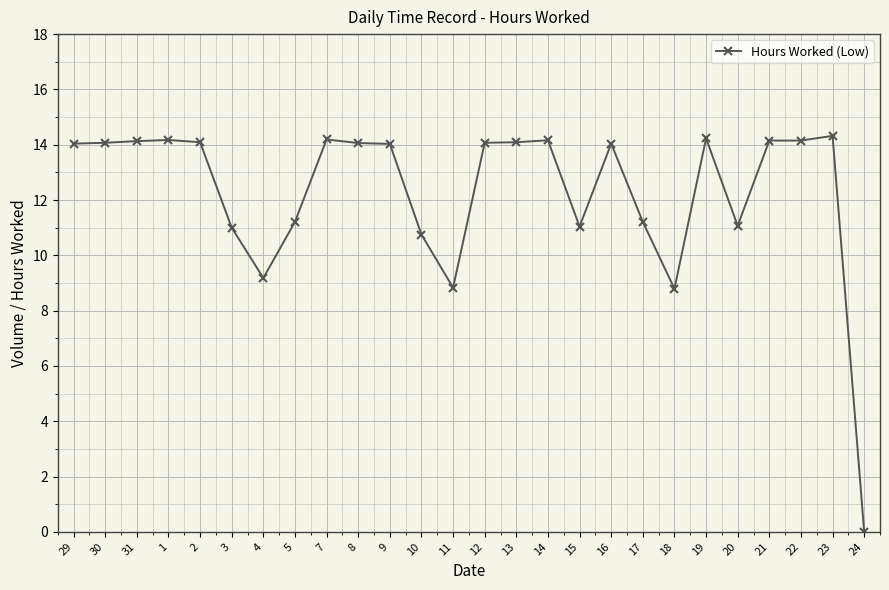

What is the difference between the values at 19 and 11?

5.4